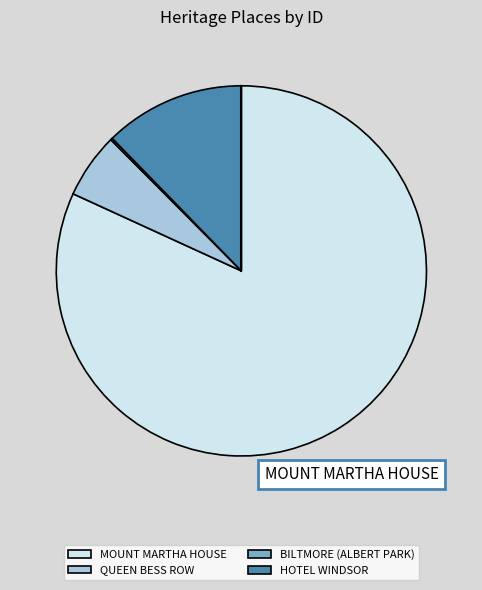

Which category has the biggest portion of the pie?

MOUNT MARTHA HOUSE